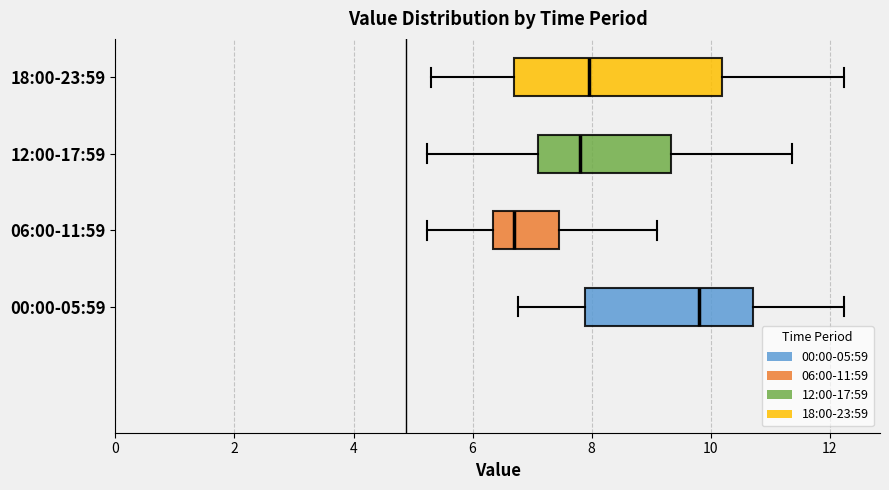

Reading bottom to top, read every box against the x-axis: the position of its median line, the range the box covers, and the ends of its whiskers. The values are not printed on the chart, so give them approximately, as read against the axis.

00:00-05:59: median 9.8, box 7.8 to 10.8, whiskers 6.8 to 12.2
06:00-11:59: median 6.8, box 6.4 to 7.4, whiskers 5.2 to 9.2
12:00-17:59: median 7.8, box 7.2 to 9.4, whiskers 5.2 to 11.4
18:00-23:59: median 8.0, box 6.8 to 10.2, whiskers 5.4 to 12.2